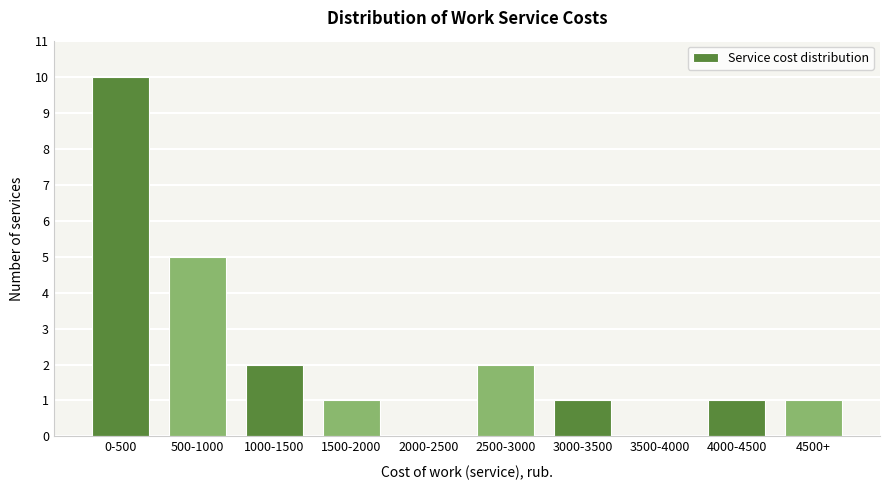

Reading left to right, transcribe all the data shown in this chart.

0-500=10	500-1000=5	1000-1500=2	1500-2000=1	2000-2500=0	2500-3000=2	3000-3500=1	3500-4000=0	4000-4500=1	4500+=1